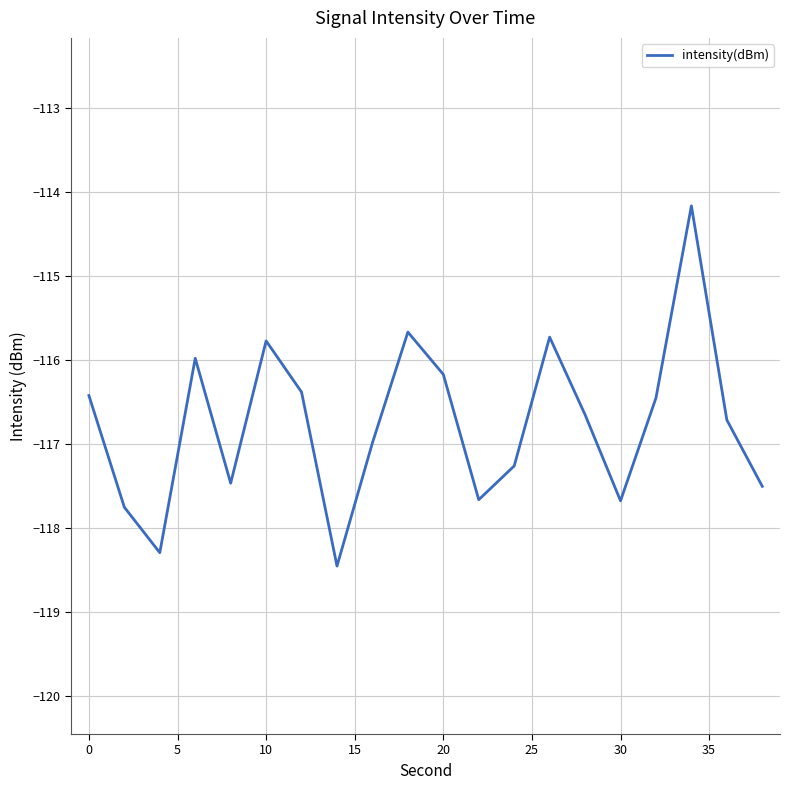

What is the minimum value shown in the chart?

-118.5